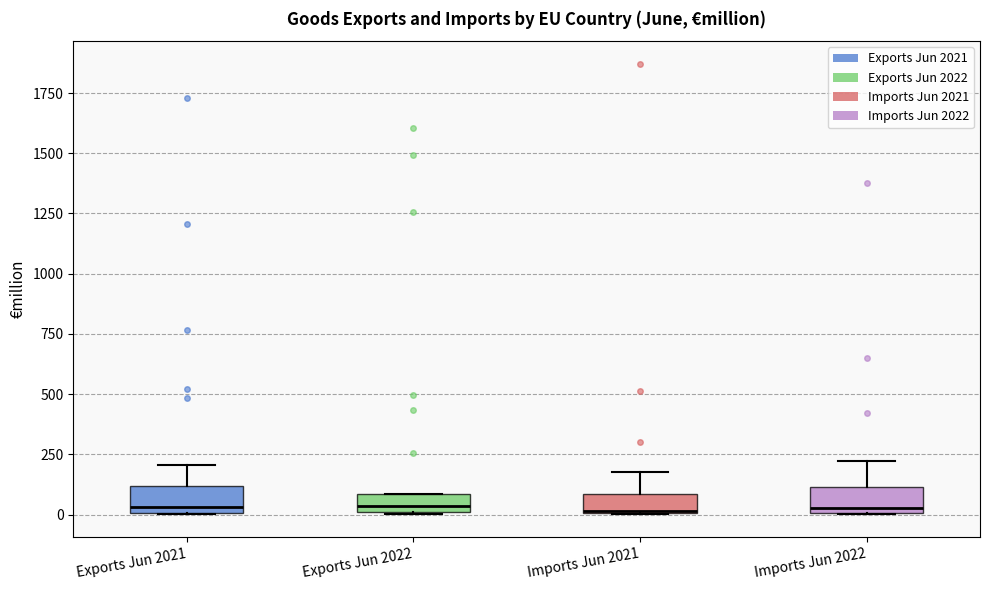

Reading left to right, transcribe this box plot: for each box, give where its median line is, the range the box spans, and where its two whiskers end, as read against the y-axis. The values are not printed on the chart, so give them approximately, as read against the axis.

Exports Jun 2021: median 50, box 0 to 100, whiskers 0 to 200
Exports Jun 2022: median 50, box 0 to 100, whiskers 0 to 100
Imports Jun 2021: median 0, box 0 to 100, whiskers 0 to 200
Imports Jun 2022: median 50, box 0 to 100, whiskers 0 to 200